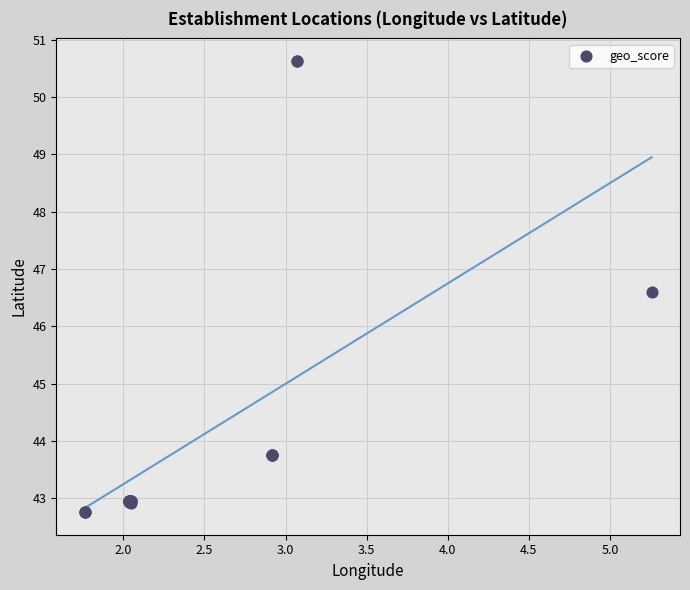

What Y value in the scatter plot is closest to 46?

46.6